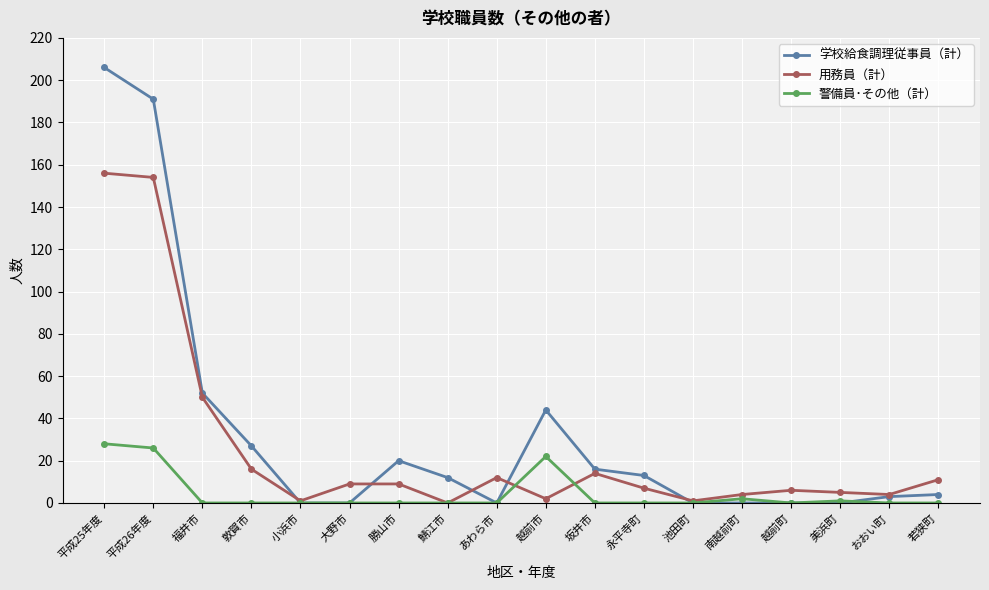

What is the highest value of the 用務員（計） series?

156